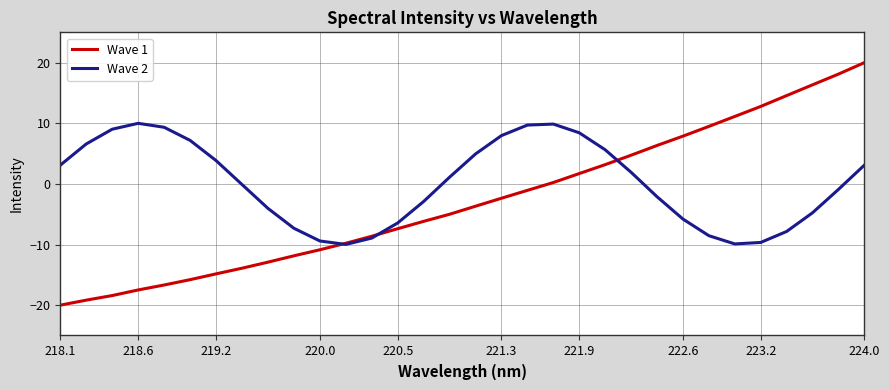

True or false: Wave 1 and Wave 2 cross at least once.

True